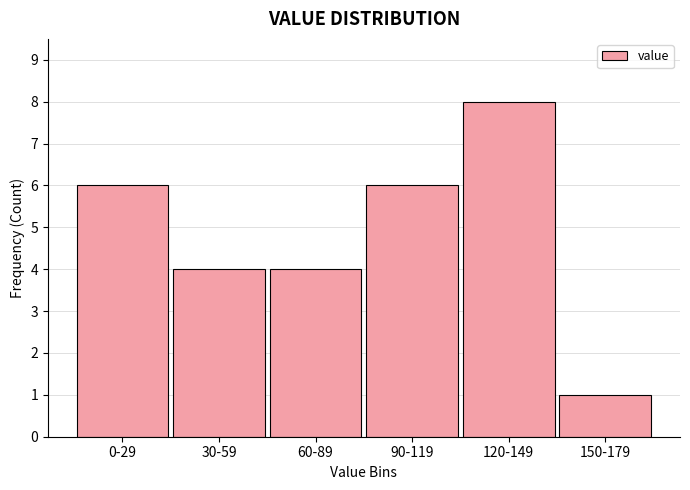

Reading right to left, transcribe all the data shown in this chart.

1	8	6	4	4	6